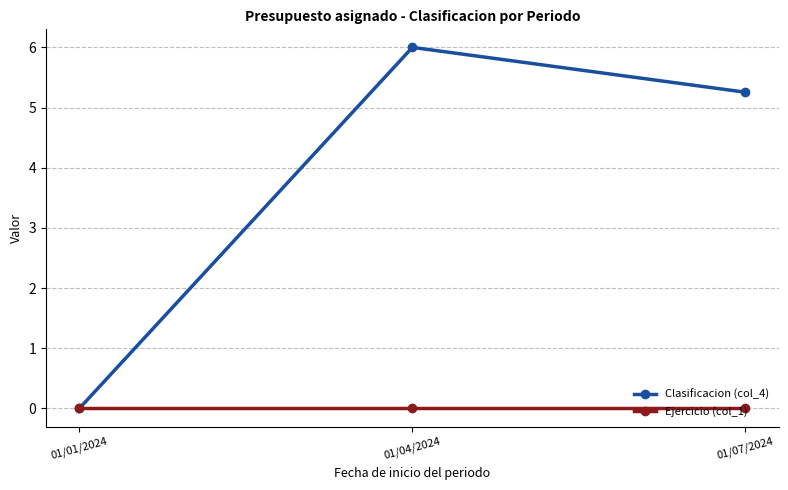

Is the value of Clasificacion (col_4) at 01/07/2024 greater than the value of Ejercicio (col_1) at 01/01/2024?

Yes